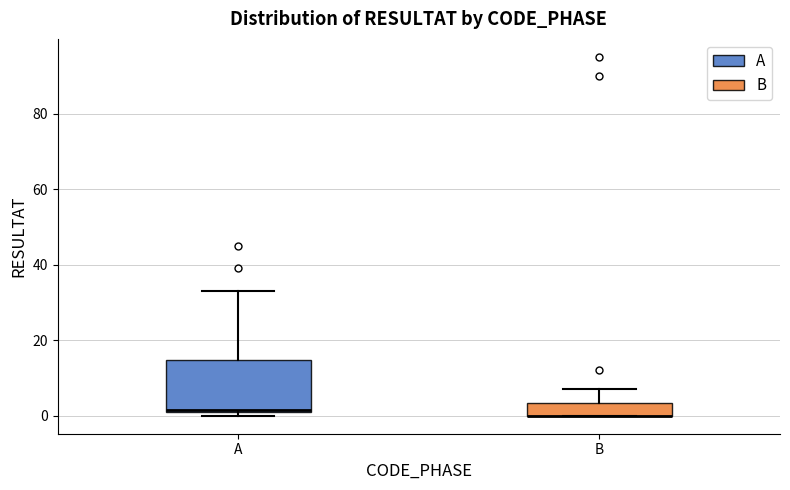

Reading left to right, transcribe this box plot: for each box, give where its median line is, the range the box spans, and where its two whiskers end, as read against the y-axis. The values are not printed on the chart, so give them approximately, as read against the axis.

A: median 2, box 2 to 14, whiskers 0 to 34
B: median 0 (drawn on the box's lower edge), box 0 to 4, whiskers 0 to 8